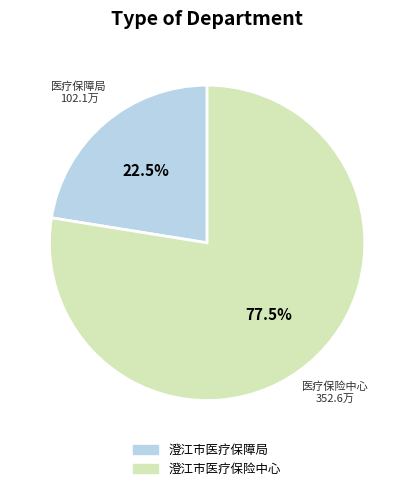

Rank the categories by value from highest to lowest.

澄江市医疗保险中心, 澄江市医疗保障局